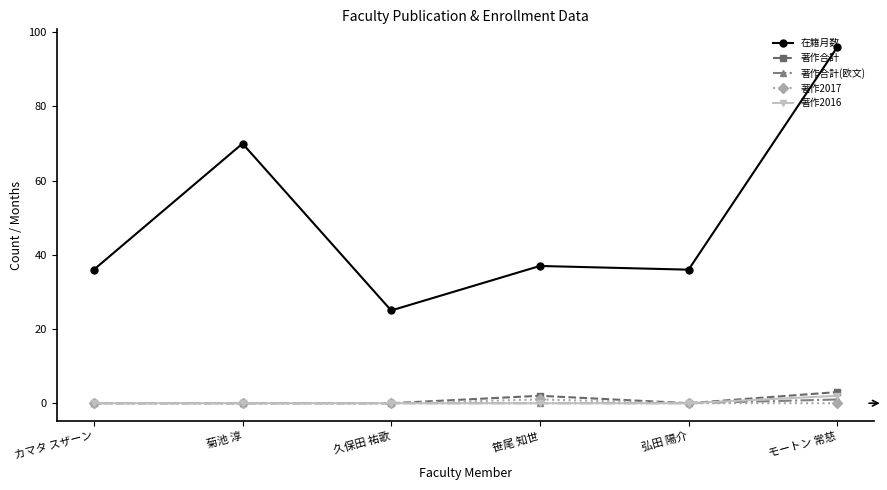

What is the highest value of the 在籍月数 series?

96